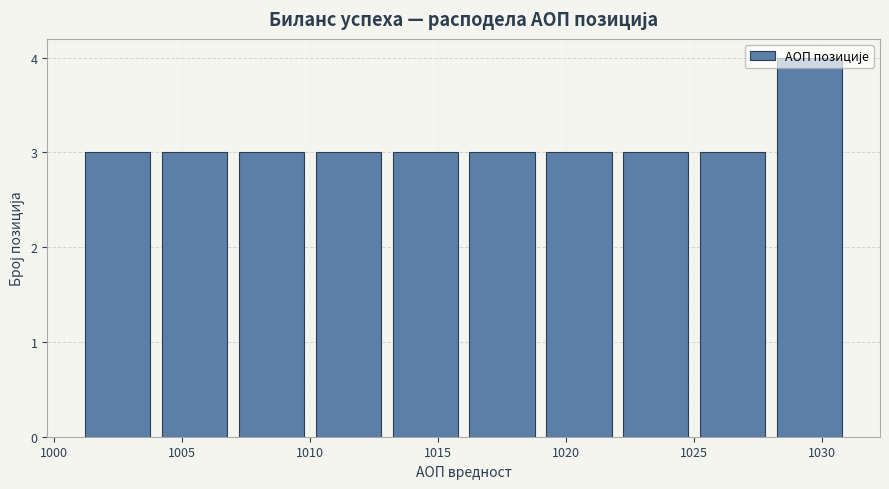

How tall is the bar that spans 1025 to 1028 on the x-axis? The values are not printed on the chart, so give them approximately, as read against the axis.

3